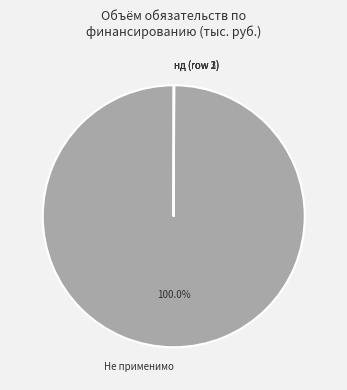

Is there a majority slice in this chart?

Yes